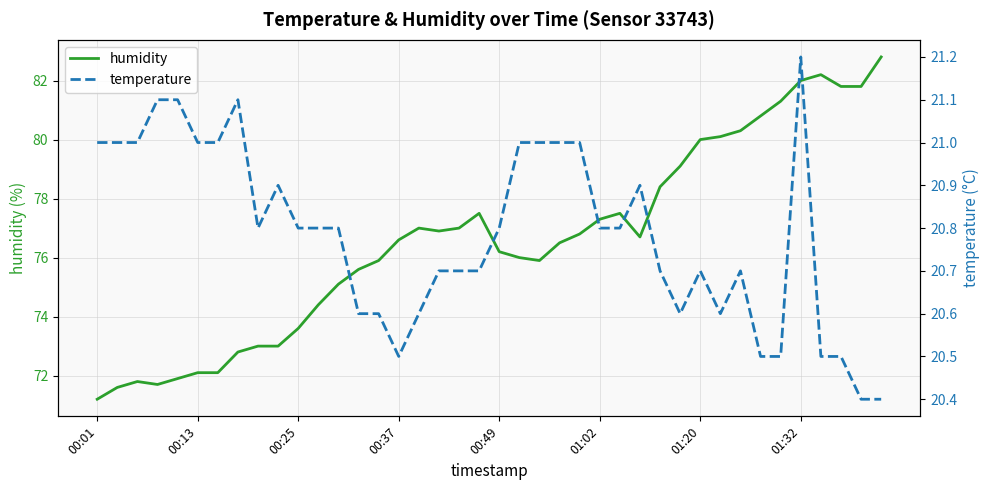

What is the difference between the maximum and minimum values in the humidity series?

11.6